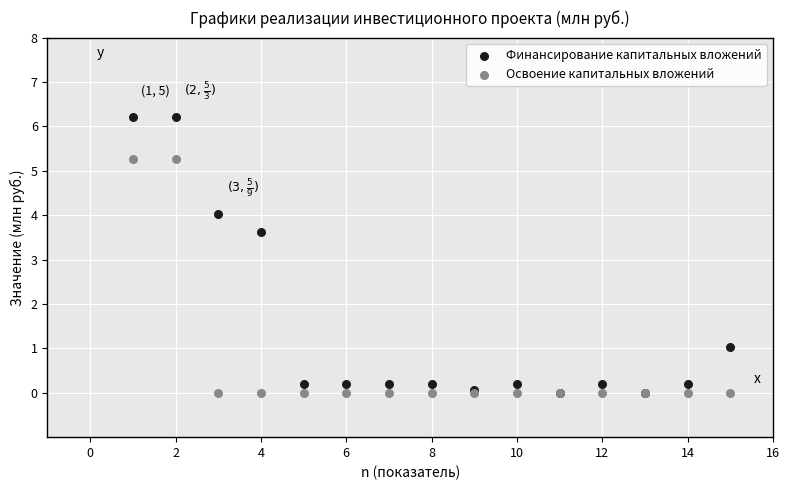

Across all series, what Y value is closest to 3?

3.6